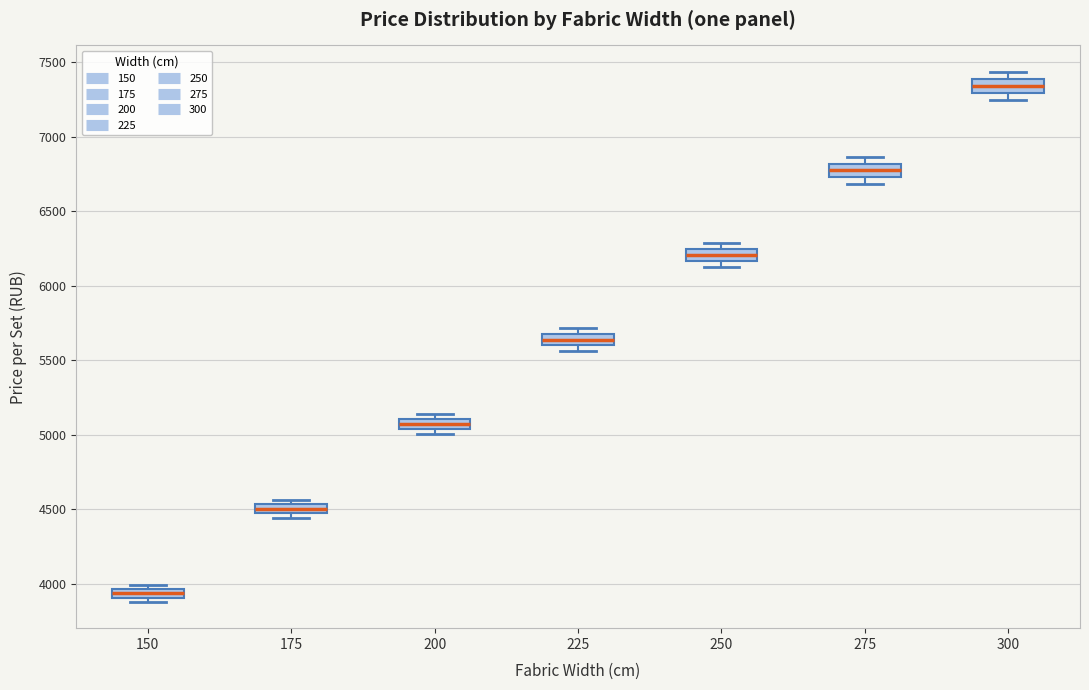

Which box's median line is the lowest?

150